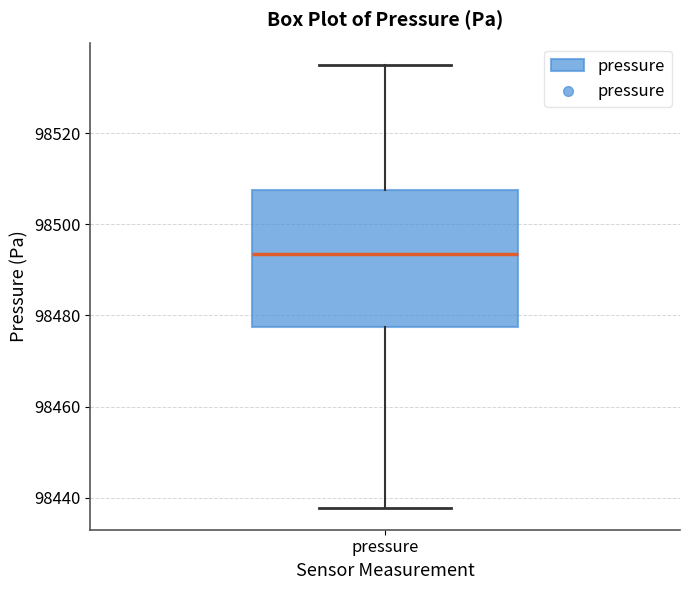

Transcribe this box plot: give where the median line is, the range the box spans, and where the two whiskers end, as read against the y-axis. The values are not printed on the chart, so give them approximately, as read against the axis.

median 98494, box 98478 to 98508, whiskers 98438 to 98536